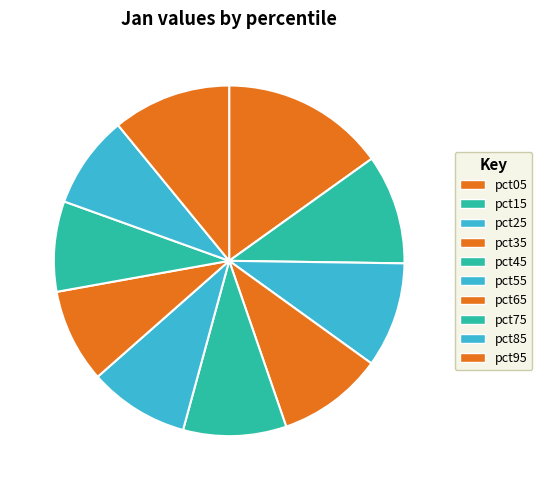

Does any single category account for the majority?

No